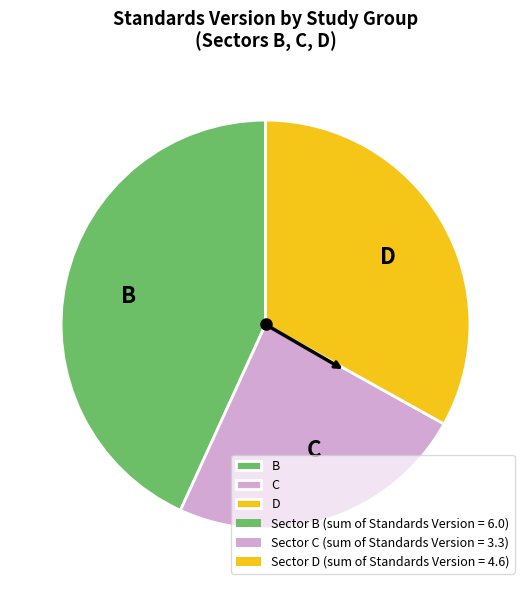

Which has a higher value, B or D?

B